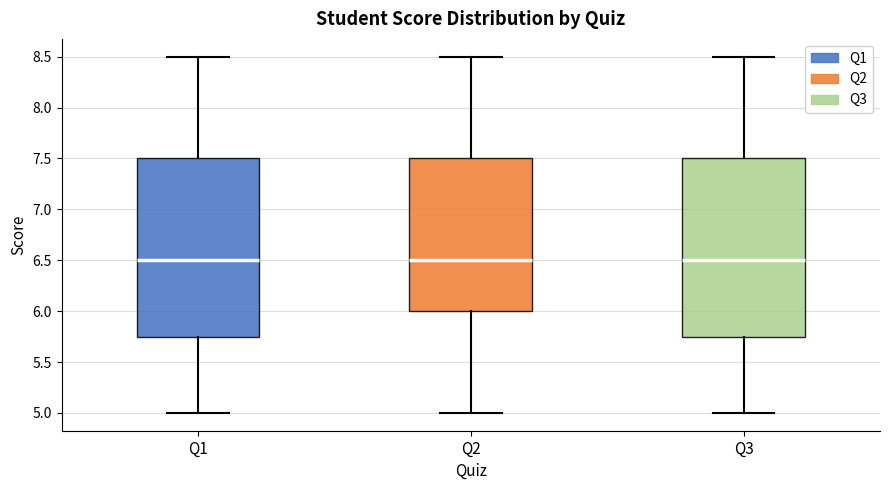

Reading left to right, transcribe this box plot: for each box, give where its median line is, the range the box spans, and where its two whiskers end, as read against the y-axis. The values are not printed on the chart, so give them approximately, as read against the axis.

Q1: median 6.50, box 5.75 to 7.50, whiskers 5.00 to 8.50
Q2: median 6.50, box 6.00 to 7.50, whiskers 5.00 to 8.50
Q3: median 6.50, box 5.75 to 7.50, whiskers 5.00 to 8.50